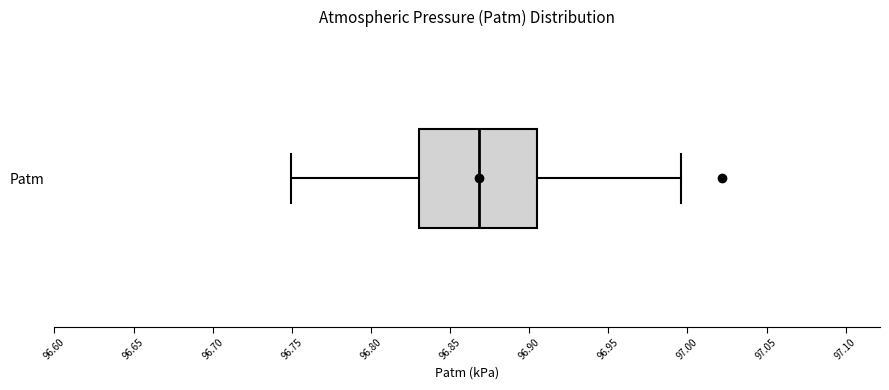

Transcribe this box plot: give where the median line is, the range the box spans, and where the two whiskers end, as read against the x-axis. The values are not printed on the chart, so give them approximately, as read against the axis.

median 96.870, box 96.830 to 96.905, whiskers 96.750 to 96.995